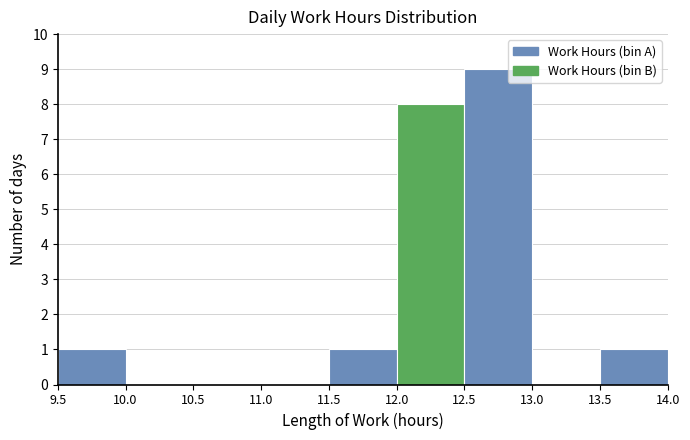

Reading left to right, list every bar in this chart as the range it spans on the x-axis followed by its height. The values are not printed on the chart, so give them approximately, as read against the axis.

9.5 to 10.0: 1
10.0 to 10.5: 0
10.5 to 11.0: 0
11.0 to 11.5: 0
11.5 to 12.0: 1
12.0 to 12.5: 8
12.5 to 13.0: 9
13.0 to 13.5: 0
13.5 to 14.0: 1